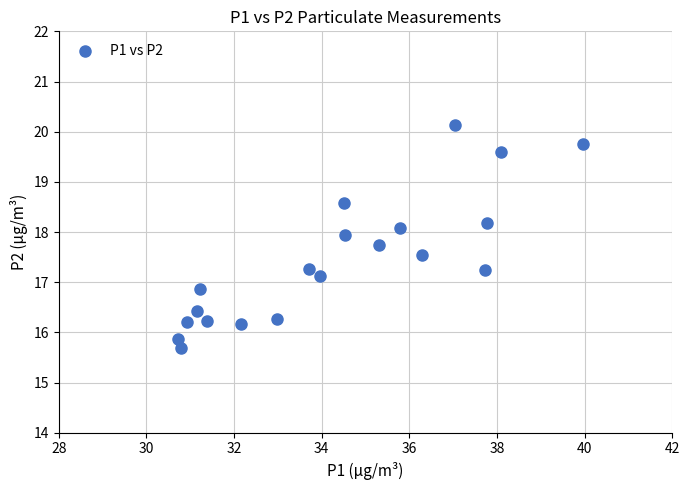

What is the range of X values (max minus min)?

9.2